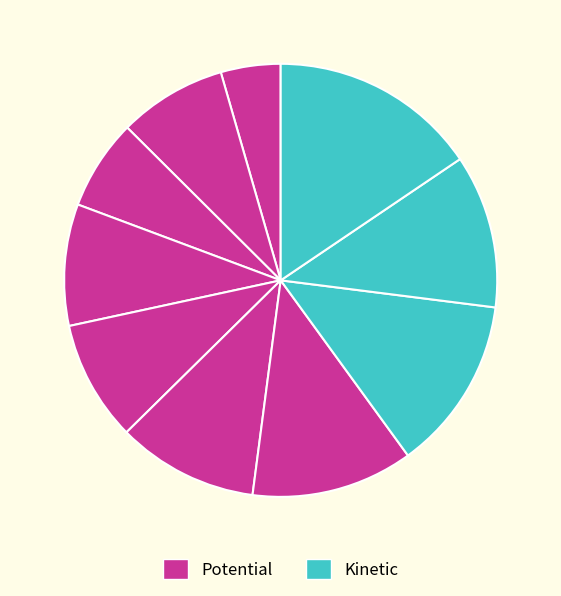

How many slices are in this pie chart?

10